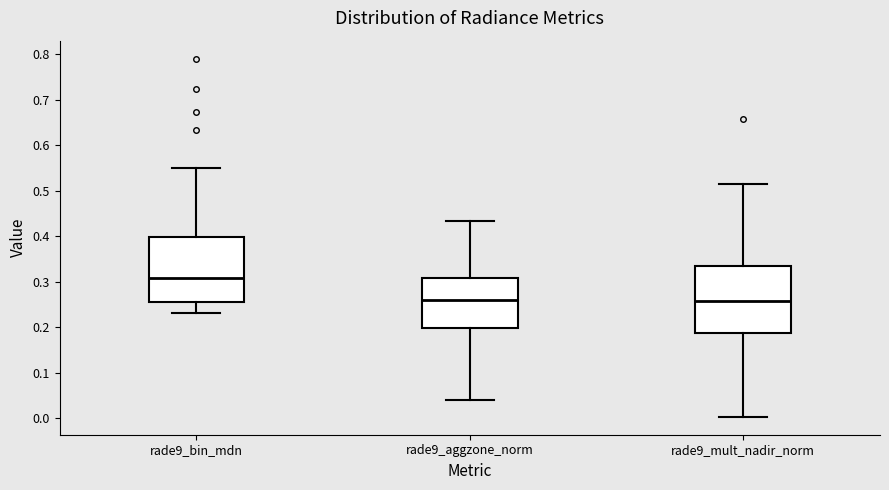

Where is the upper edge of the box for rade9_aggzone_norm on the y-axis? The values are not printed on the chart, so give them approximately, as read against the axis.

0.31